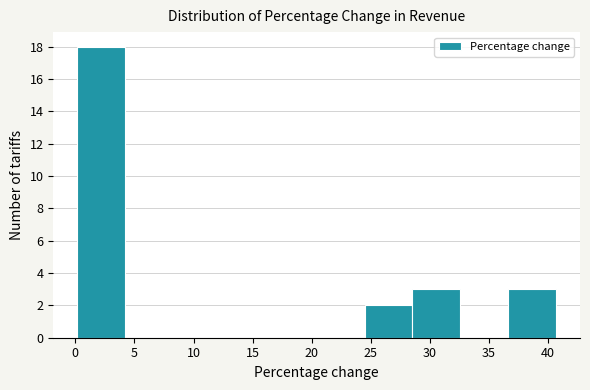

How tall is the bar that spans 36.5 to 40.5 on the x-axis? Neither the bar edges nor the heights are printed on the chart, so give them approximately, as read against the axes.

3